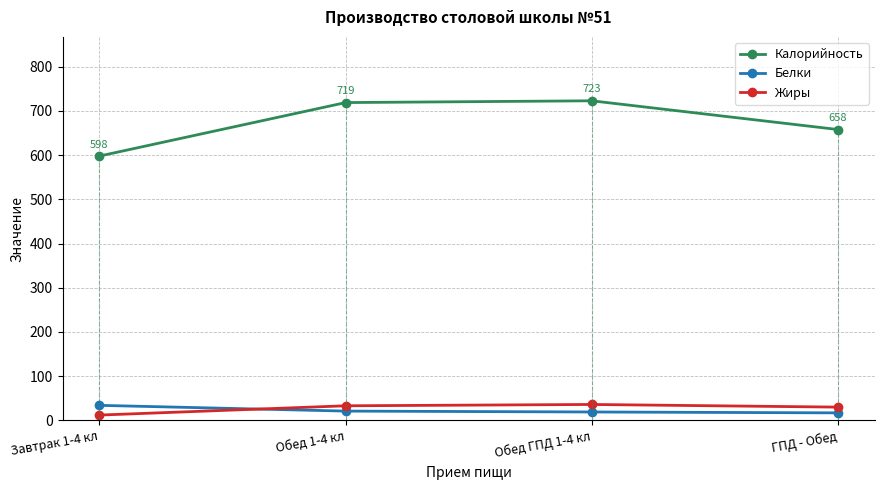

At which label does Белки first exceed 21?

Завтрак 1-4 кл